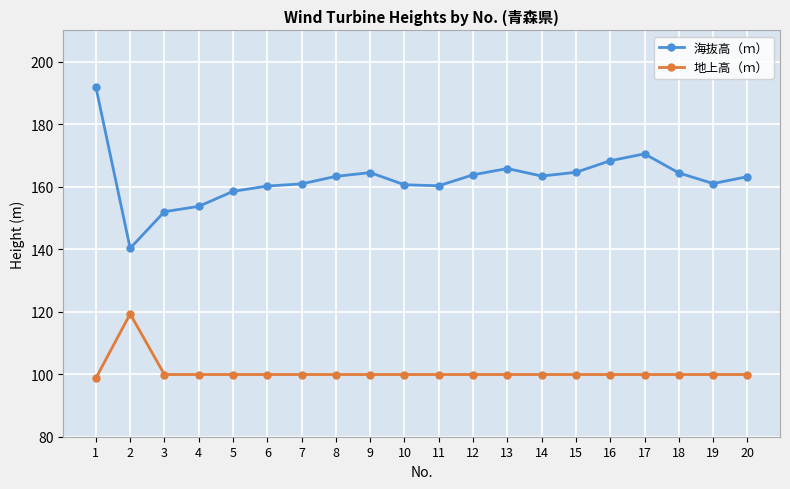

True or false: 海抜高（ｍ） and 地上高（ｍ） intersect in this chart.

False